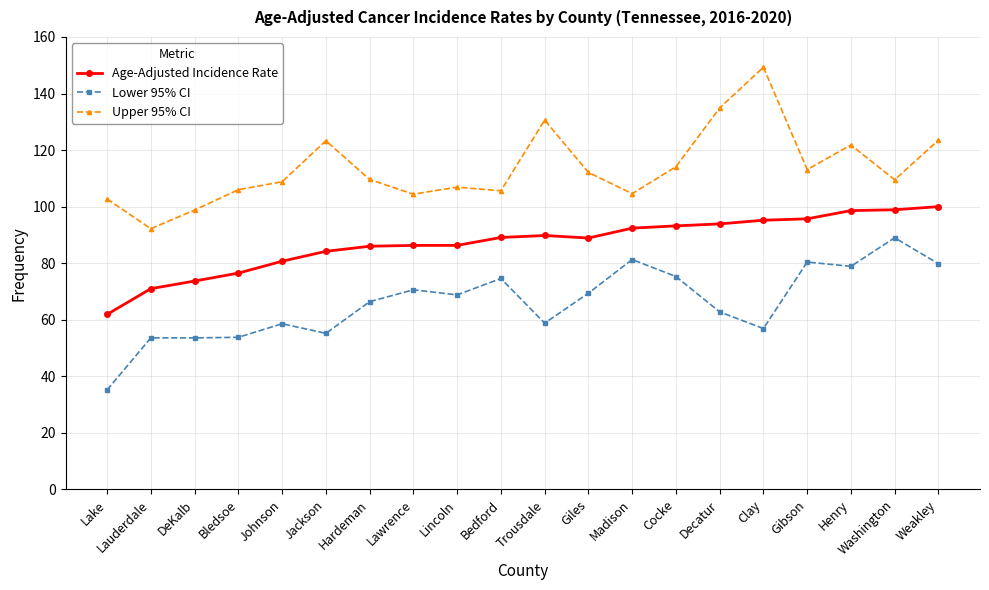

At which category does Upper 95% CI reach its first local peak?

Jackson